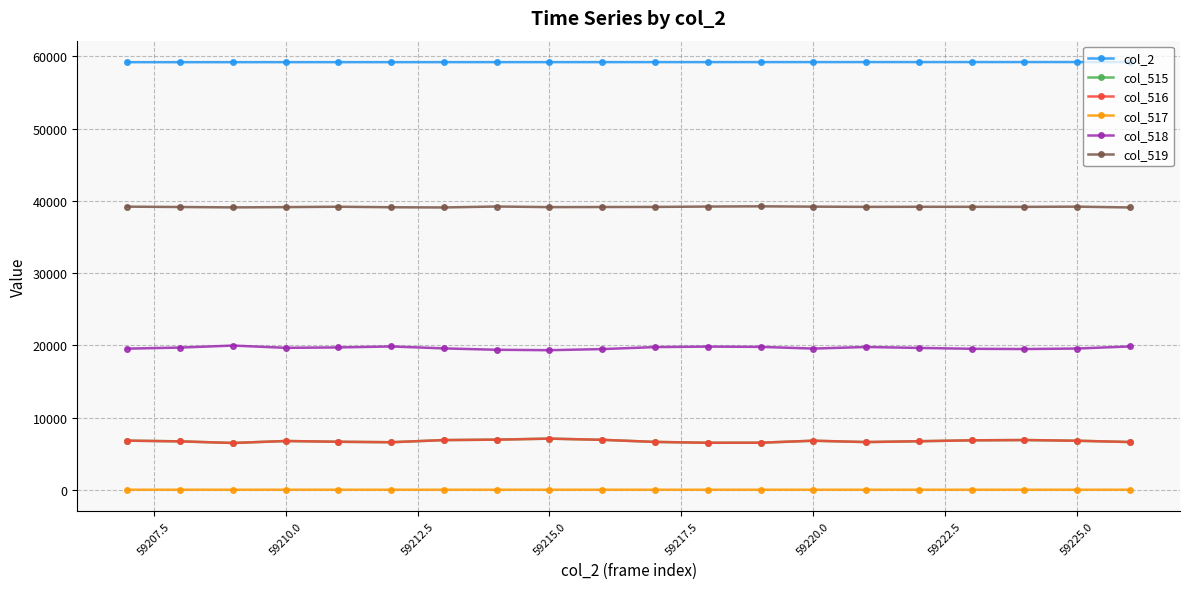

True or false: col_2 and col_515 cross at least once.

False